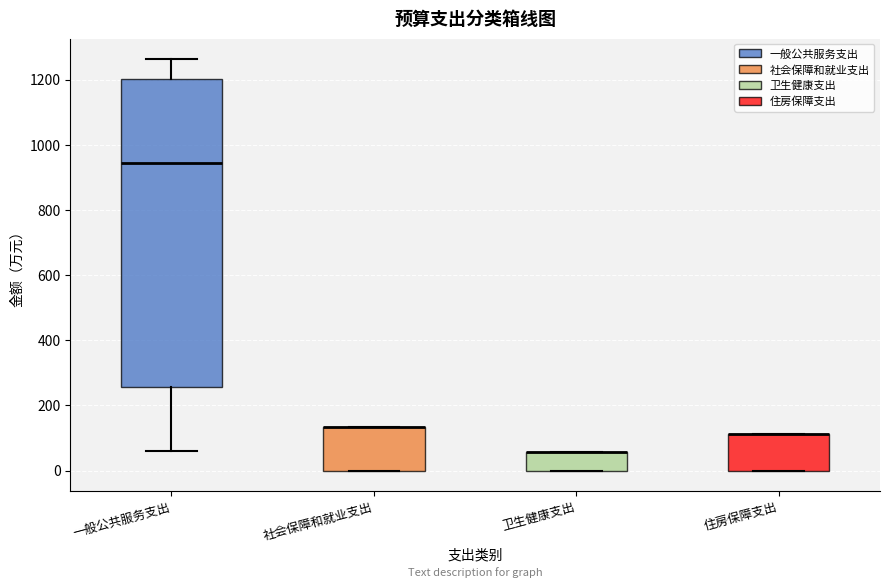

Reading left to right, read every box against the y-axis: the position of its median line, the range the box covers, and the ends of its whiskers. The values are not printed on the chart, so give them approximately, as read against the axis.

一般公共服务支出: median 940, box 260 to 1200, whiskers 60 to 1260
社会保障和就业支出: median 140 (drawn on the box's upper edge), box 0 to 140, whiskers 0 to 140
卫生健康支出: median 60 (drawn on the box's upper edge), box 0 to 60, whiskers 0 to 60
住房保障支出: median 120 (drawn on the box's upper edge), box 0 to 120, whiskers 0 to 120